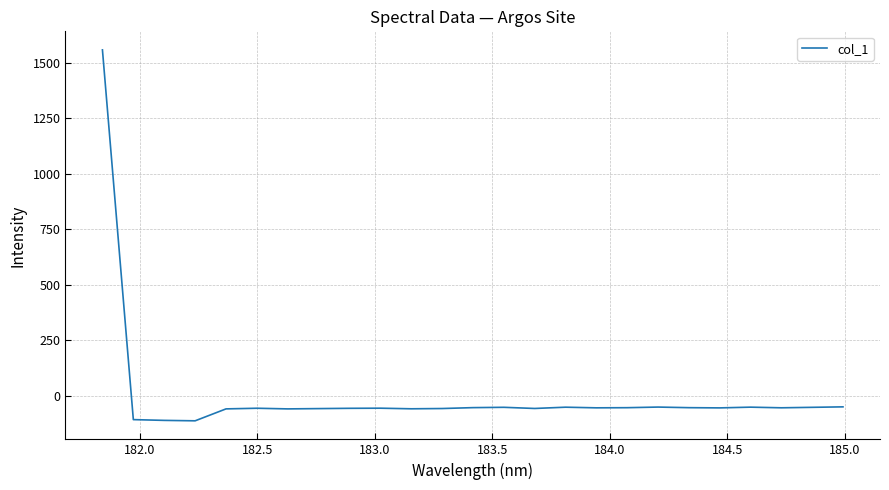

What is the difference between the maximum and minimum values?

1668.4